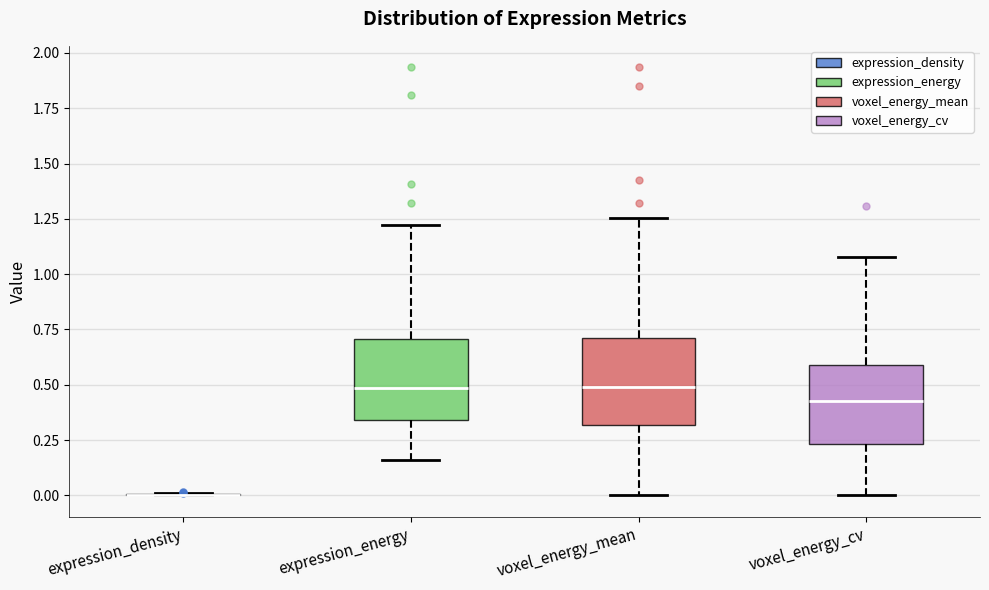

Reading left to right, transcribe this box plot: for each box, give where its median line is, the range the box spans, and where its two whiskers end, as read against the y-axis. The values are not printed on the chart, so give them approximately, as read against the axis.

expression_density: box collapsed to a line at 0.00, whiskers 0.00 to 0.00
expression_energy: median 0.50, box 0.35 to 0.70, whiskers 0.15 to 1.20
voxel_energy_mean: median 0.50, box 0.30 to 0.70, whiskers 0.00 to 1.25
voxel_energy_cv: median 0.45, box 0.25 to 0.60, whiskers 0.00 to 1.10